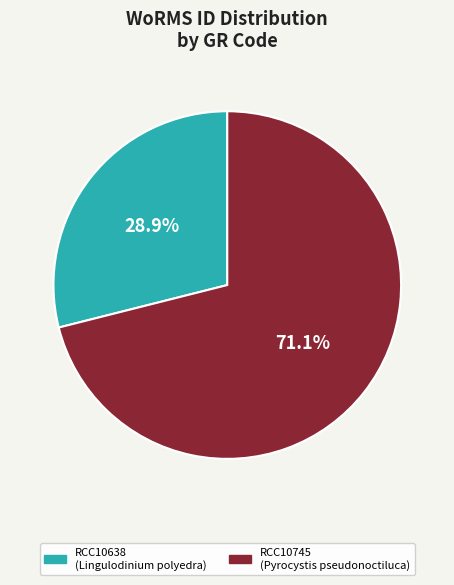

To the nearest percent, what is the difference between the RCC10638 and RCC10745 slice percentages?

42%